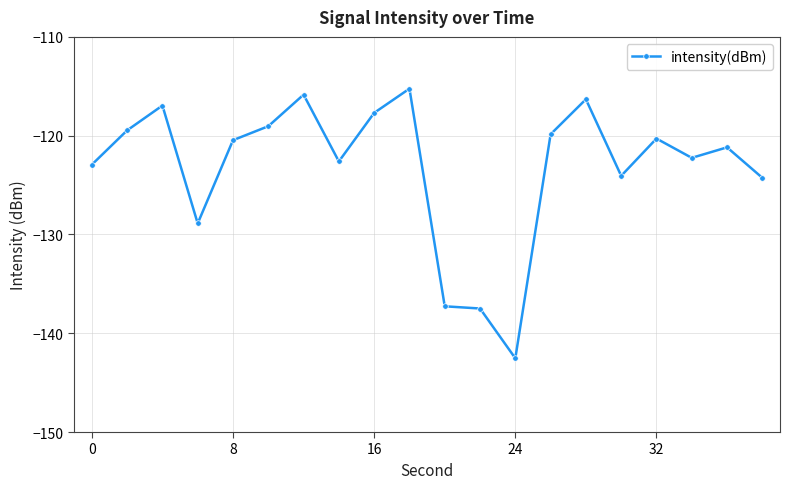

True or false: there are more than 1 points higher than both neighbors.

True